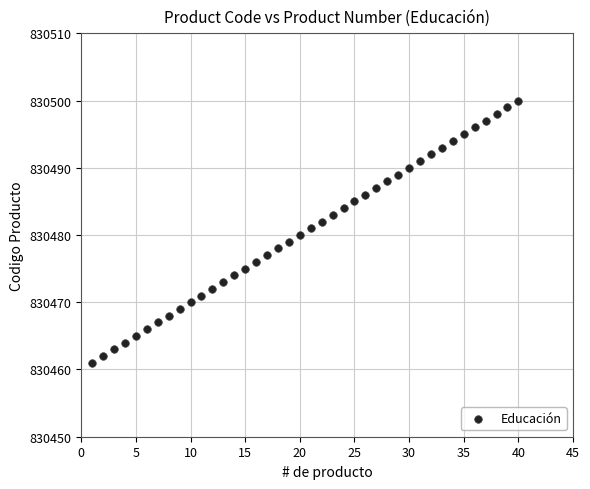

What is the range of Y values (max minus min)?

39